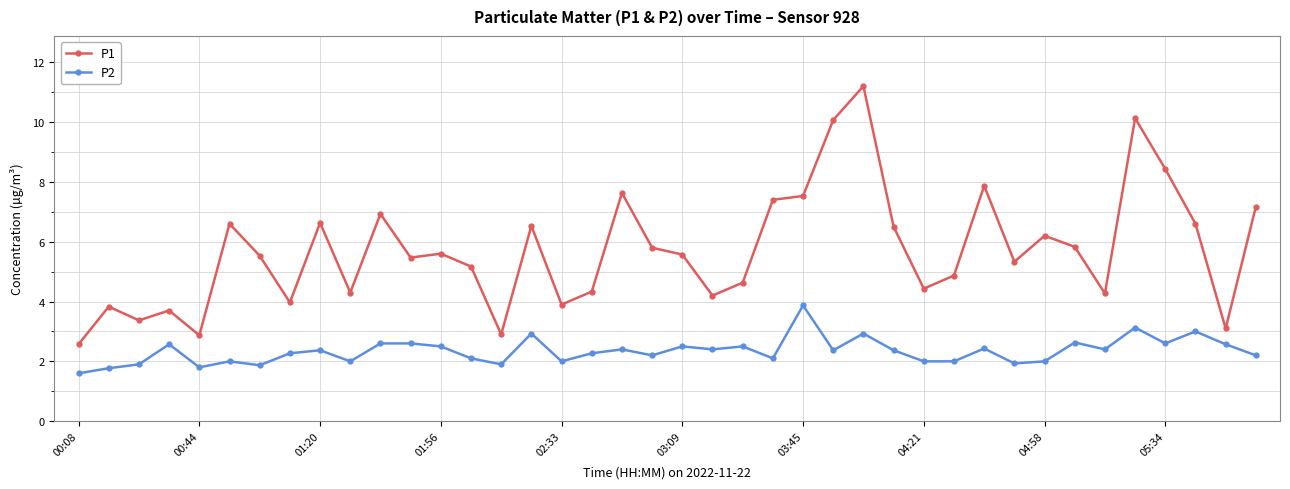

True or false: P2 has more than 2 interior local peaks.

True